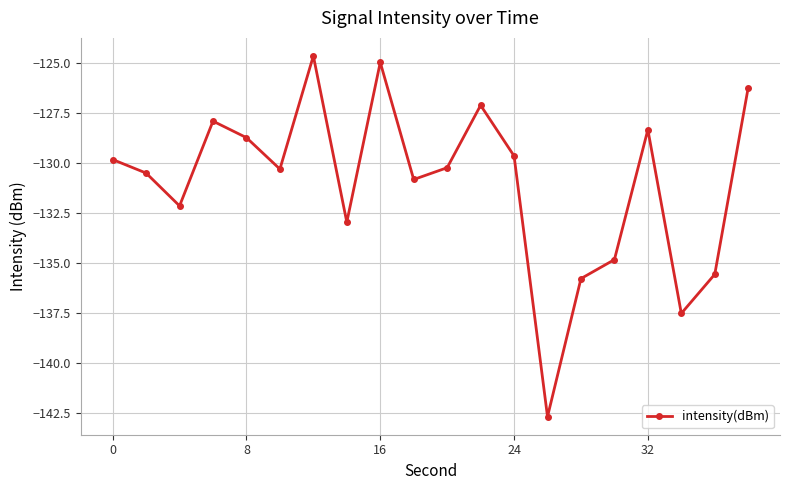

How many distinct data groups are displayed?

1